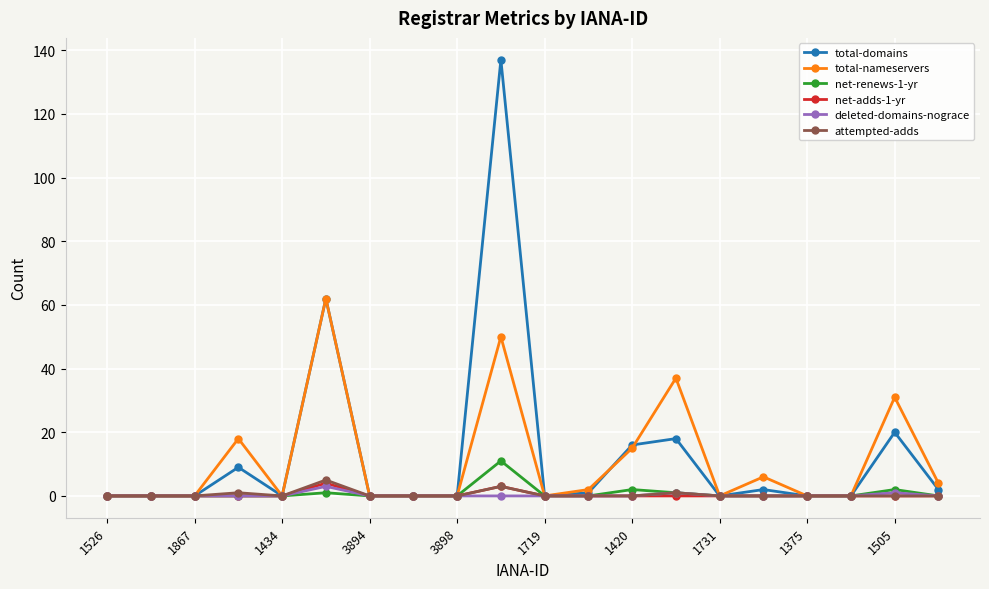

At how many categories does at least one series exceed 28?

4